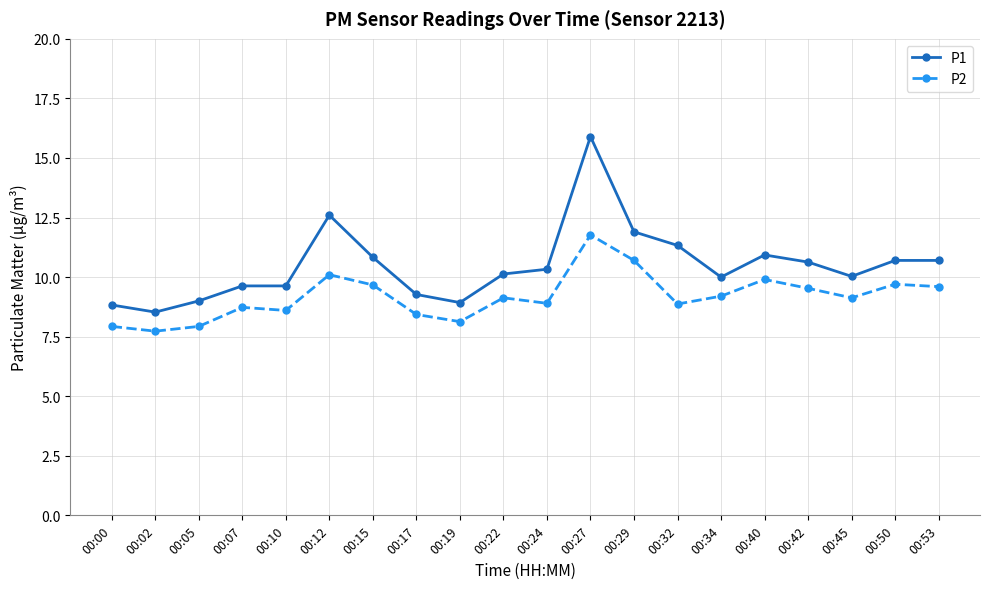

What is the minimum value for P2?

7.7